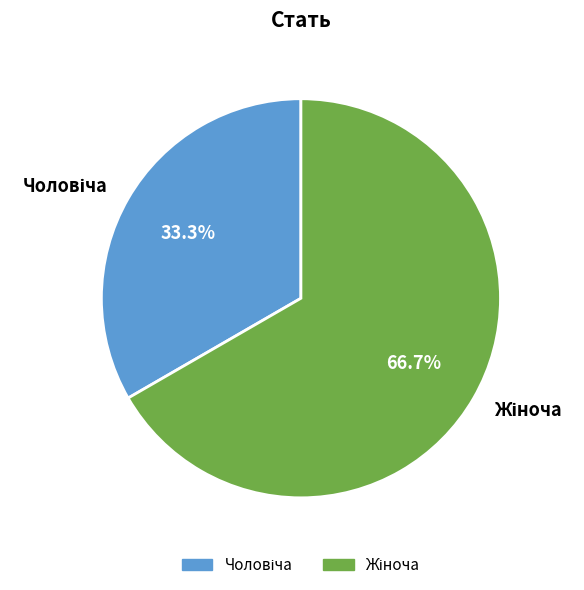

Is there a majority slice in this chart?

Yes